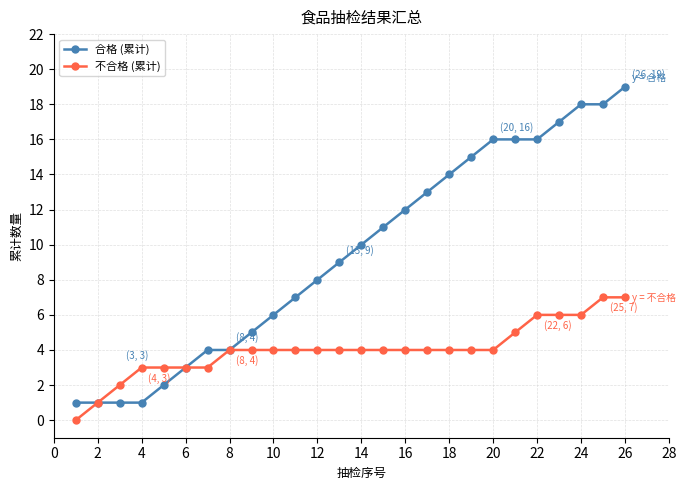

List the series in order of their peak value, highest first.

合格 (累计), 不合格 (累计)